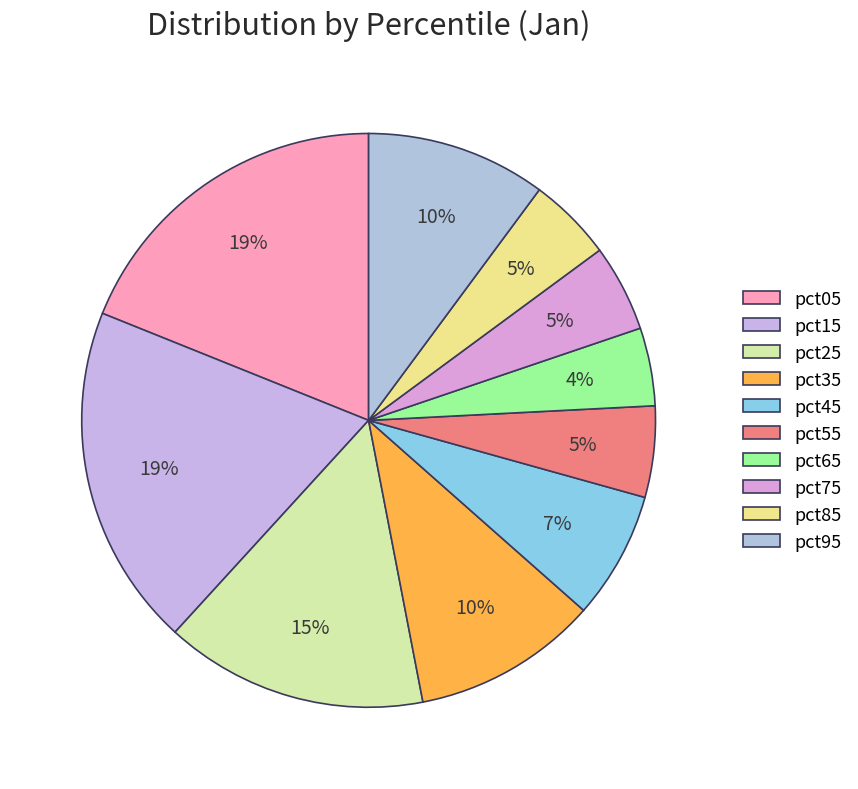

True or false: pct45 accounts for 16% of the total.

False